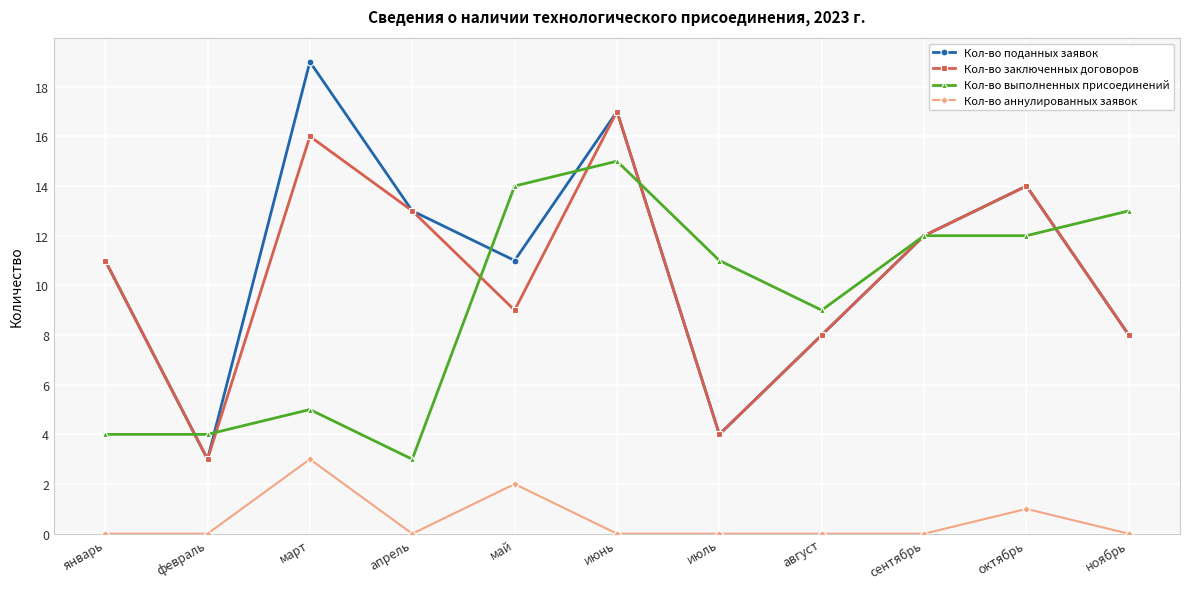

Where is the first local maximum for Кол-во выполненных присоединений?

март